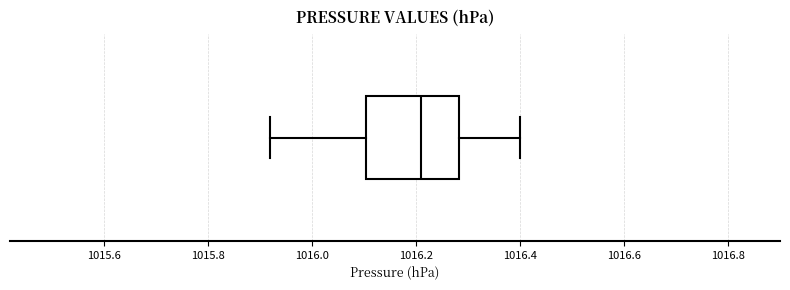

Where is the right edge of the box on the x-axis? The values are not printed on the chart, so give them approximately, as read against the axis.

1016.28